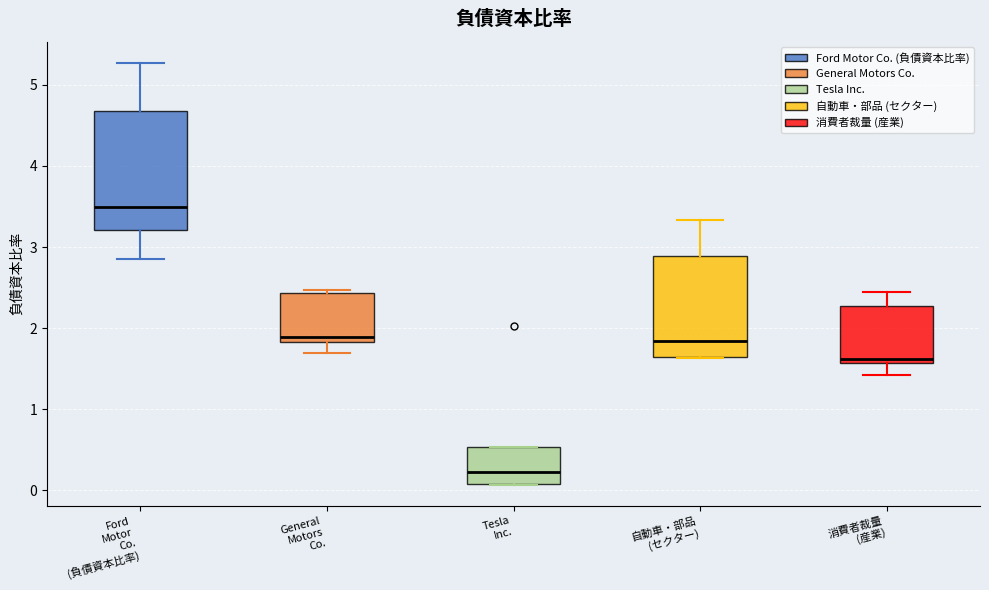

Where is the lower edge of the box for 消費者裁量 (産業) on the y-axis? The values are not printed on the chart, so give them approximately, as read against the axis.

1.6